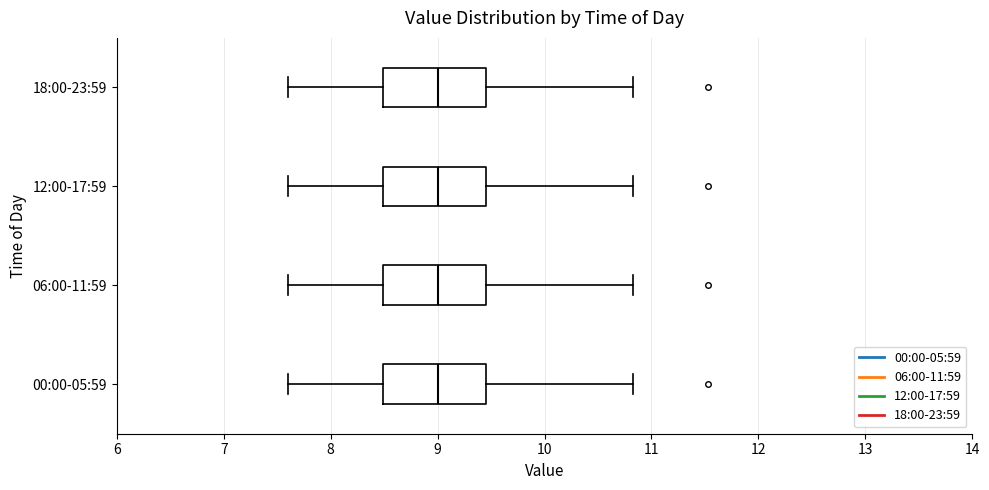

Reading bottom to top, read every box against the x-axis: the position of its median line, the range the box covers, and the ends of its whiskers. The values are not printed on the chart, so give them approximately, as read against the axis.

00:00-05:59: median 9.0, box 8.5 to 9.5, whiskers 7.6 to 10.8
06:00-11:59: median 9.0, box 8.5 to 9.5, whiskers 7.6 to 10.8
12:00-17:59: median 9.0, box 8.5 to 9.5, whiskers 7.6 to 10.8
18:00-23:59: median 9.0, box 8.5 to 9.5, whiskers 7.6 to 10.8